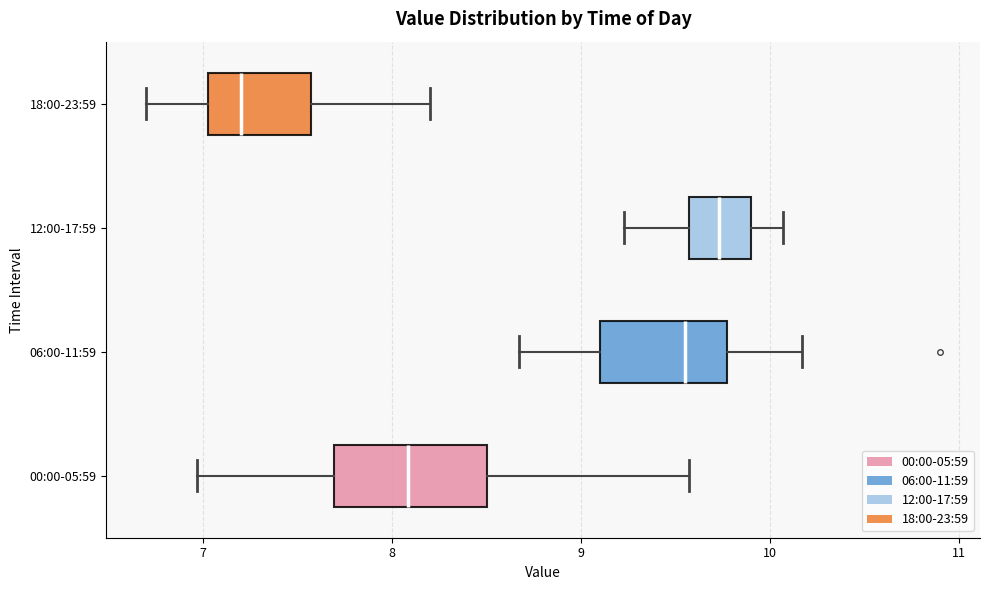

Which box's median line is the furthest to the right?

12:00-17:59